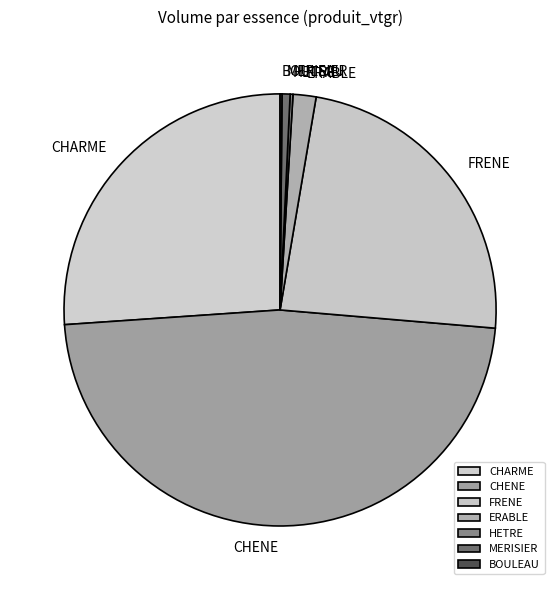

The FRENE slice represents 19% of the pie. True or false?

False